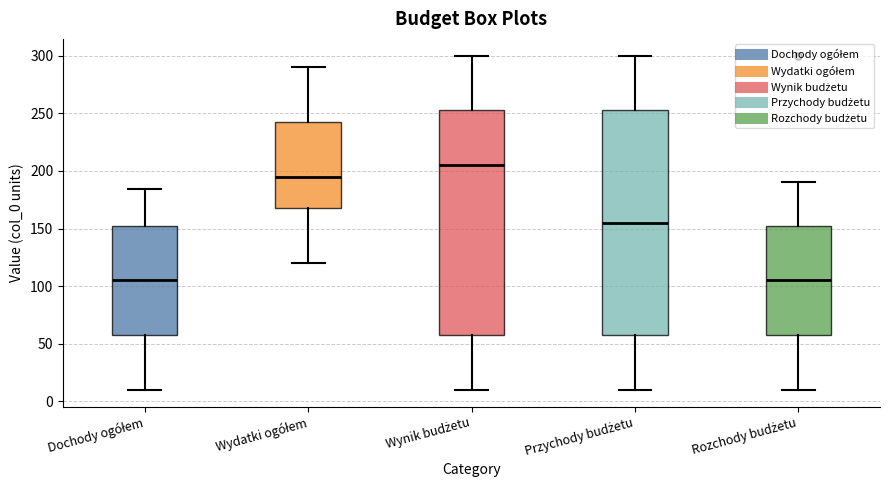

Where does the lower whisker of the box for Wynik budżetu end on the y-axis? The values are not printed on the chart, so give them approximately, as read against the axis.

10